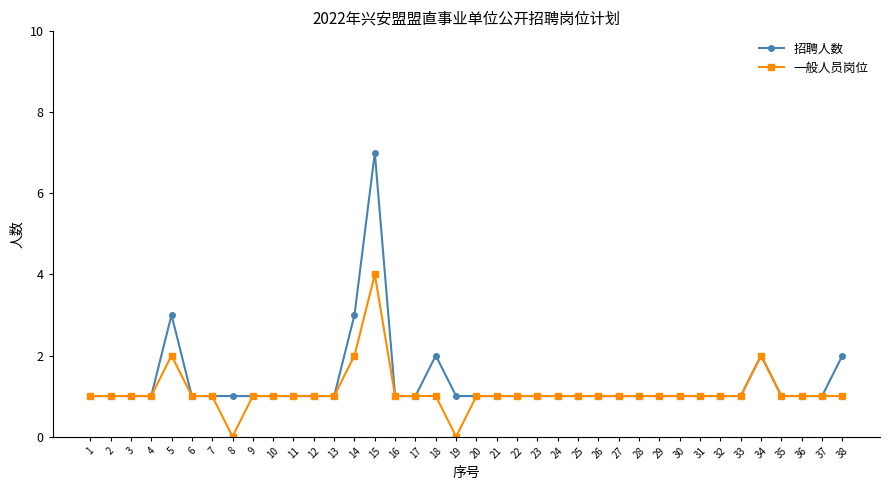

At which label does 一般人员岗位 reach its peak?

15